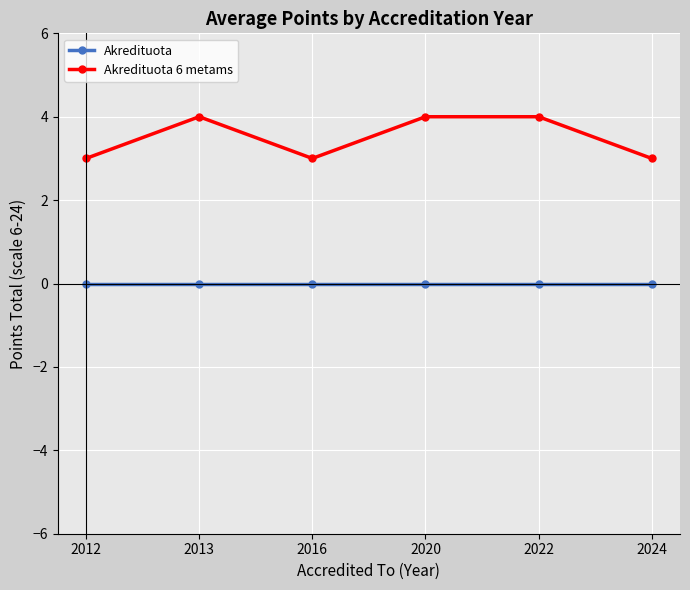

What is the minimum value for Akredituota 6 metams?

3